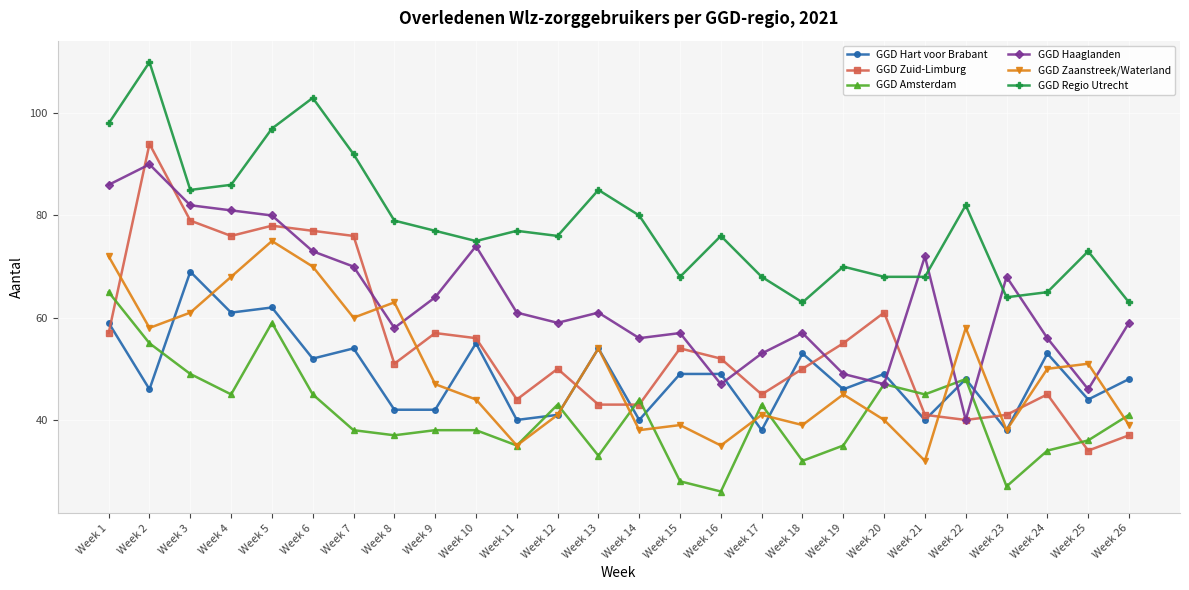

At which category does GGD Regio Utrecht reach its first local peak?

Week 2